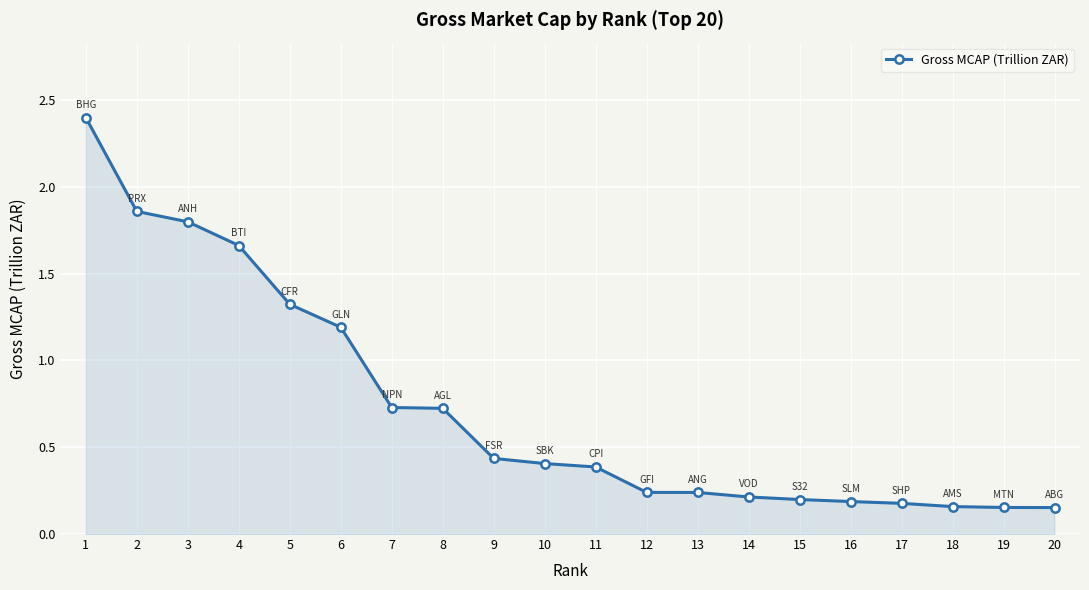

What is the sum of all values?

14.6